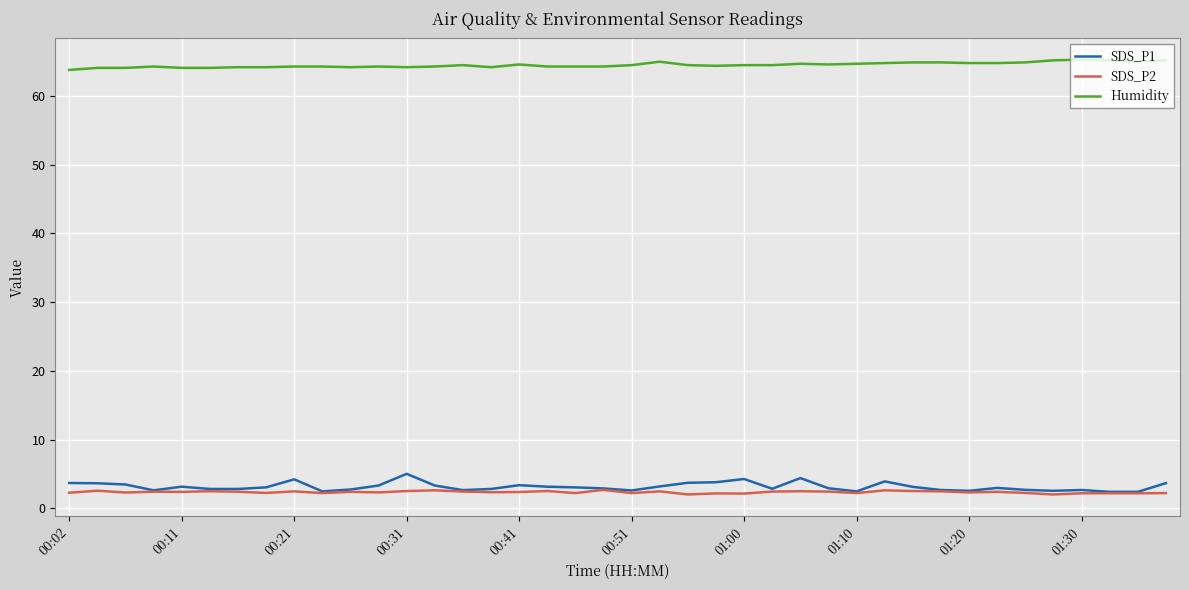

True or false: Humidity and SDS_P2 intersect in this chart.

False